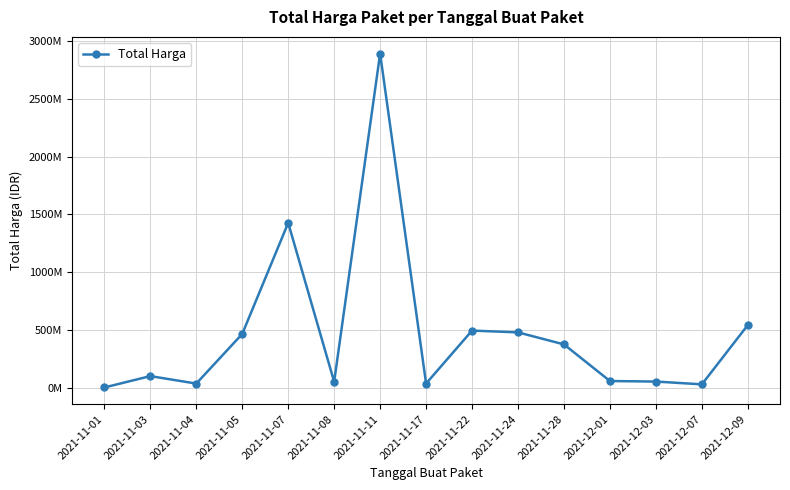

Reading left to right, extract all data points from this chart.

2021-11-01=333600	2021-11-03=98772570	2021-11-04=34000000	2021-11-05=464002100	2021-11-07=1425867900	2021-11-08=49730040	2021-11-11=2892122000	2021-11-17=34292000	2021-11-22=493000000	2021-11-24=477600000	2021-11-28=373404000	2021-12-01=56152800	2021-12-03=51601000	2021-12-07=27412000	2021-12-09=541071000